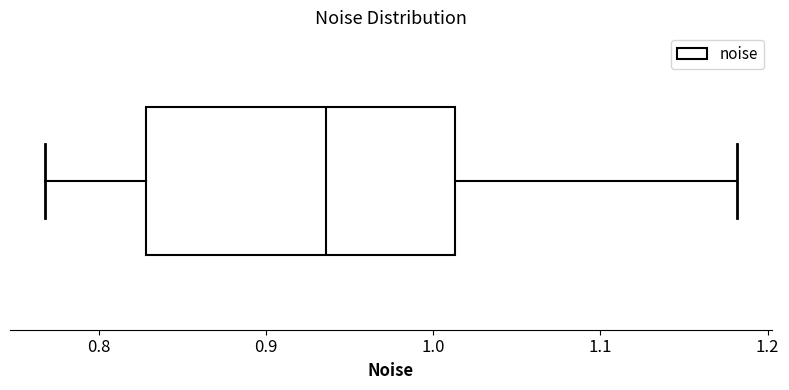

Transcribe this box plot: give where the median line is, the range the box spans, and where the two whiskers end, as read against the x-axis. The values are not printed on the chart, so give them approximately, as read against the axis.

median 0.94, box 0.83 to 1.01, whiskers 0.77 to 1.18